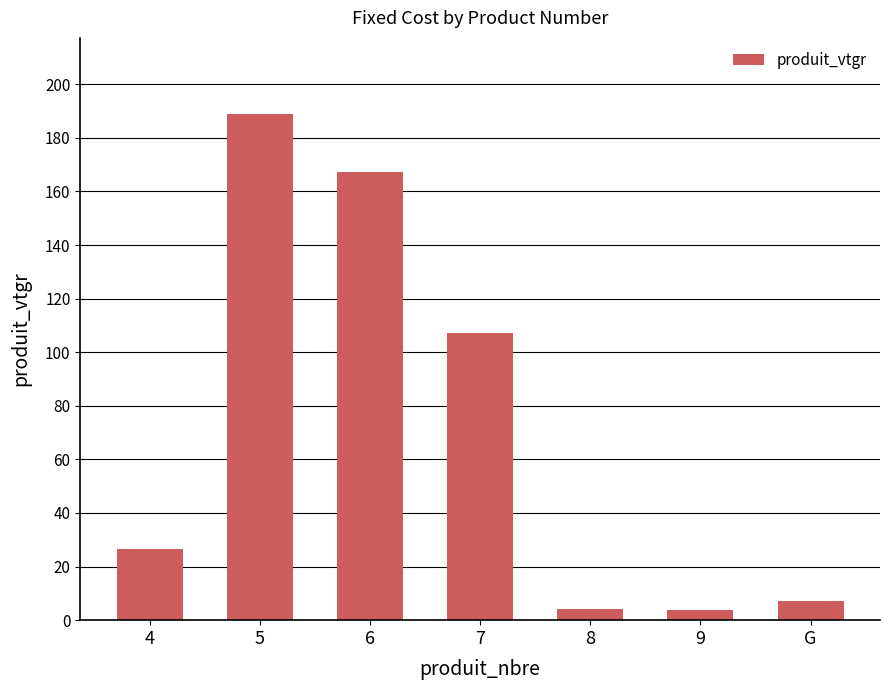

What is the difference between the values at 5 and 8?

184.8